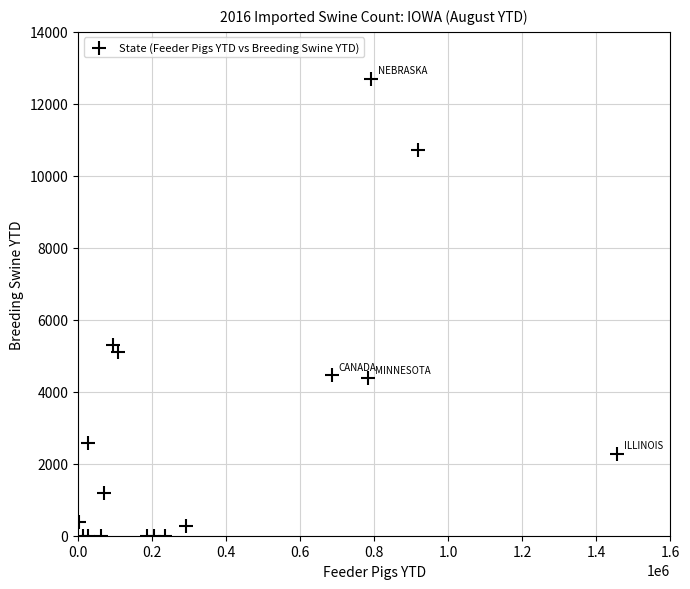

What Y value in the scatter plot is closest to 6345?

5309